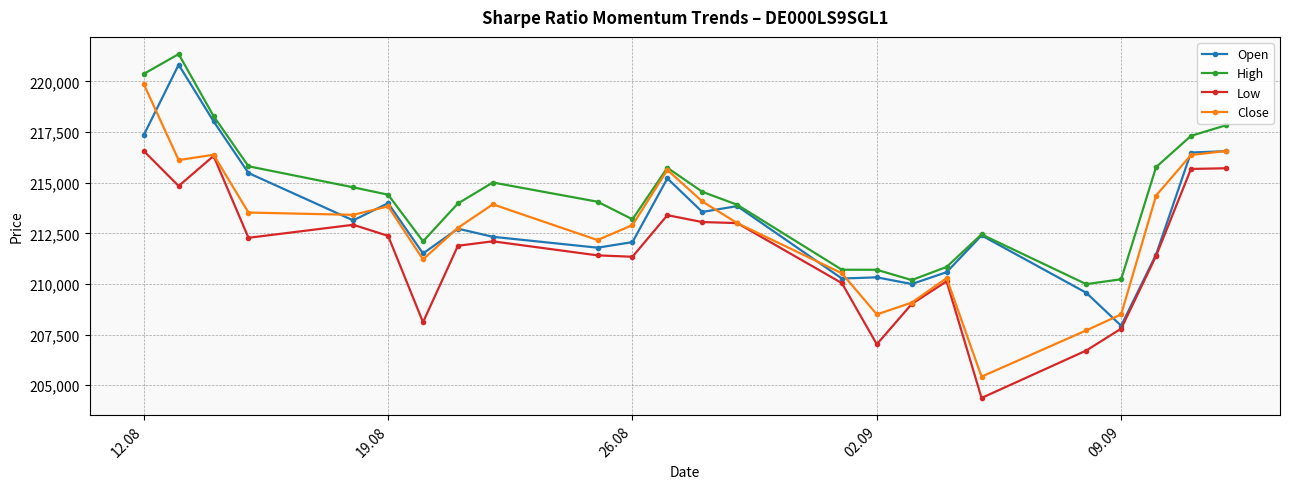

What is the smallest value displayed?

204369